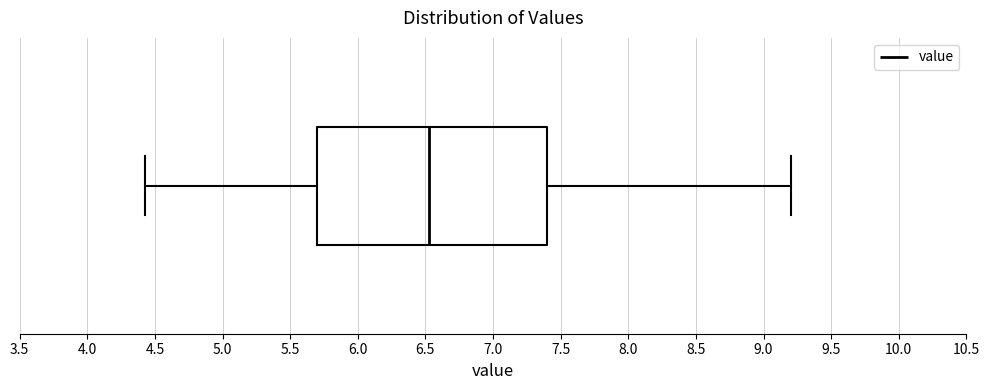

Transcribe this box plot: give where the median line is, the range the box spans, and where the two whiskers end, as read against the x-axis. The values are not printed on the chart, so give them approximately, as read against the axis.

median 6.55, box 5.70 to 7.40, whiskers 4.45 to 9.20